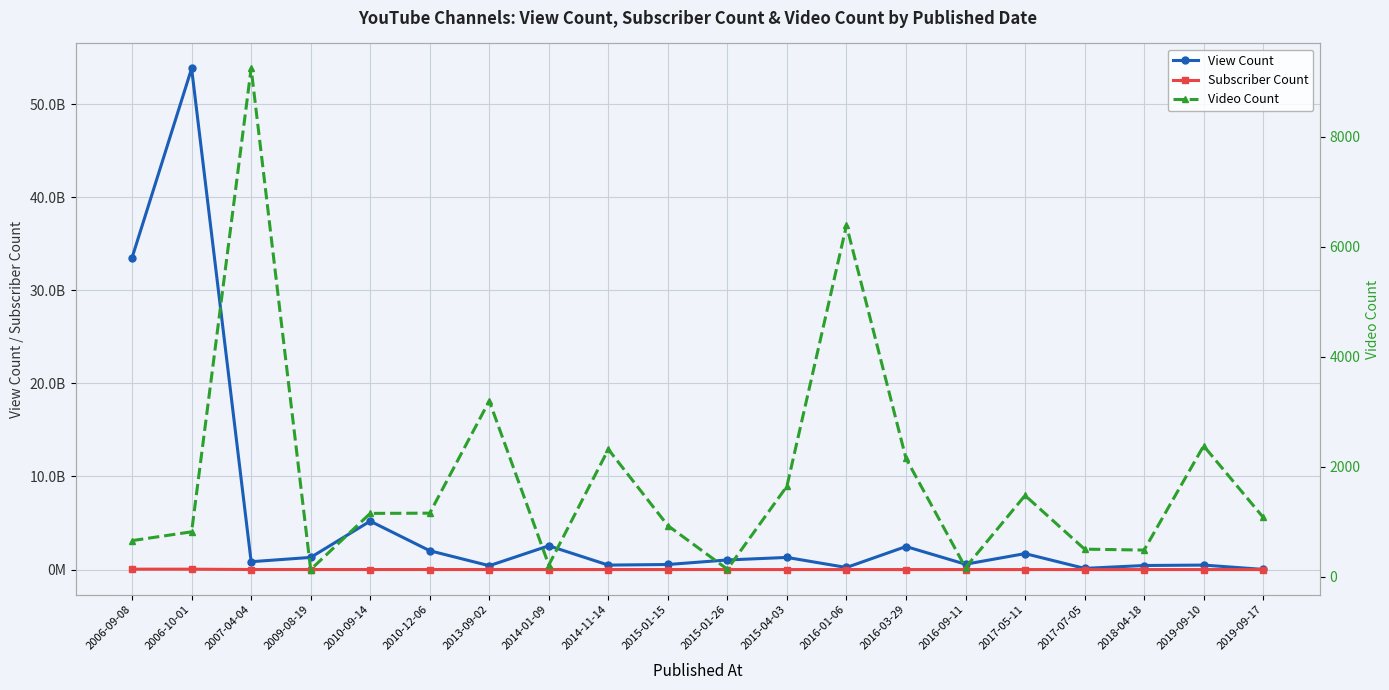

True or false: Subscriber Count and Video Count cross at least once.

False